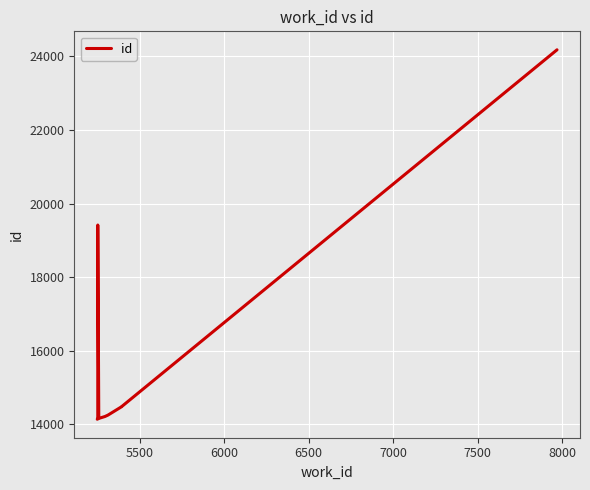

What is the label of the 5th point from the left?

7000